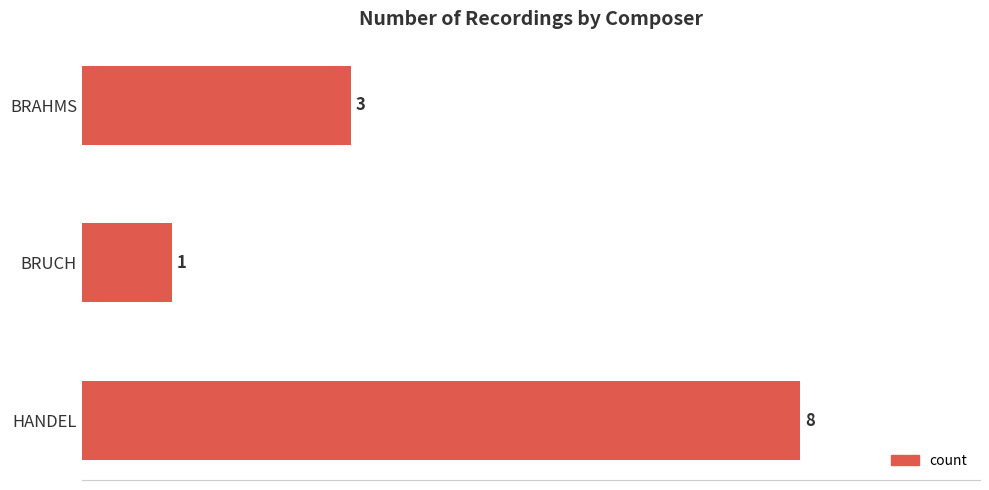

Is it true that the value at BRAHMS is 3?

True